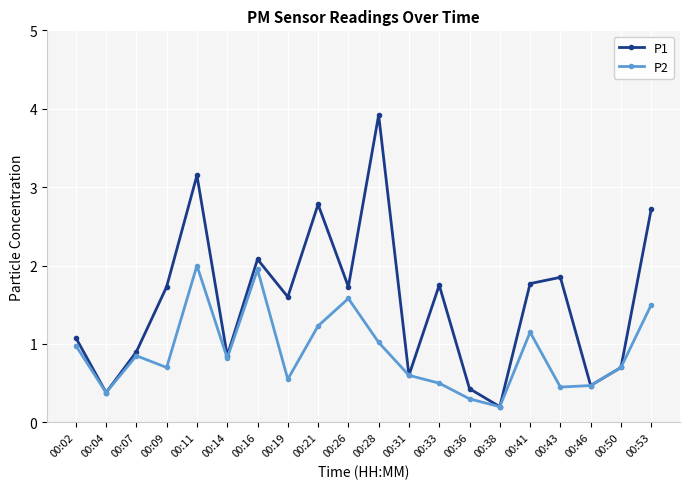

What is the average value of the P2 series?

0.9